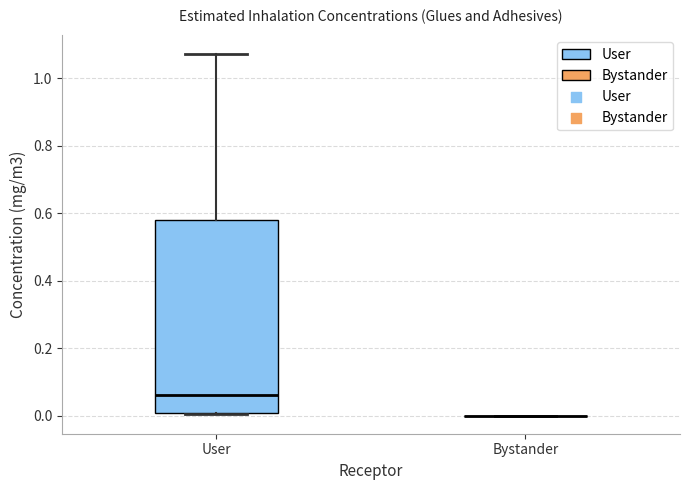

Reading left to right, read every box against the y-axis: the position of its median line, the range the box covers, and the ends of its whiskers. The values are not printed on the chart, so give them approximately, as read against the axis.

User: median 0.06, box 0.00 to 0.58, whiskers 0.00 to 1.08
Bystander: box collapsed to a line at 0.00, whiskers 0.00 to 0.00